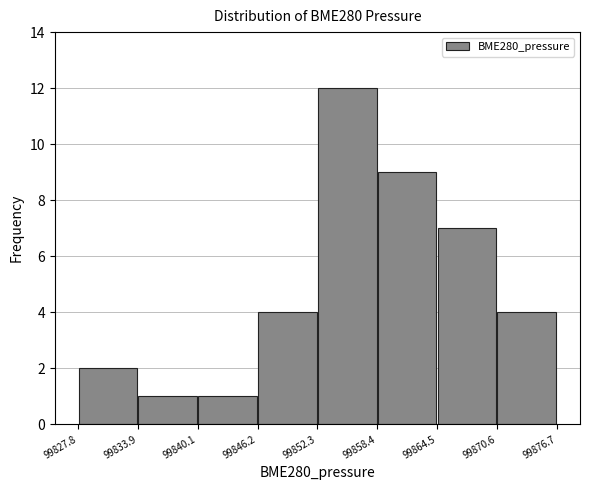

Reading left to right, list every bar in this chart as the range it spans on the x-axis followed by its height. The values are not printed on the chart, so give them approximately, as read against the axis.

99827.8 to 99833.9: 2
99833.9 to 99840.1: 1
99840.1 to 99846.2: 1
99846.2 to 99852.3: 4
99852.3 to 99858.4: 12
99858.4 to 99864.5: 9
99864.5 to 99870.6: 7
99870.6 to 99876.7: 4